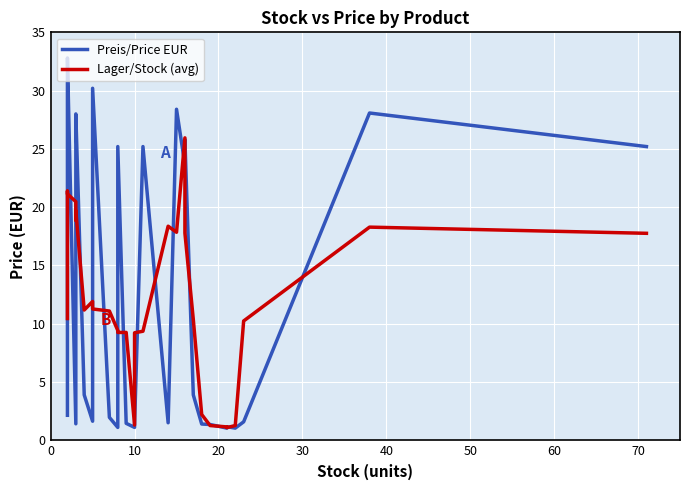

Which series has the largest total across all categories?

Preis/Price EUR